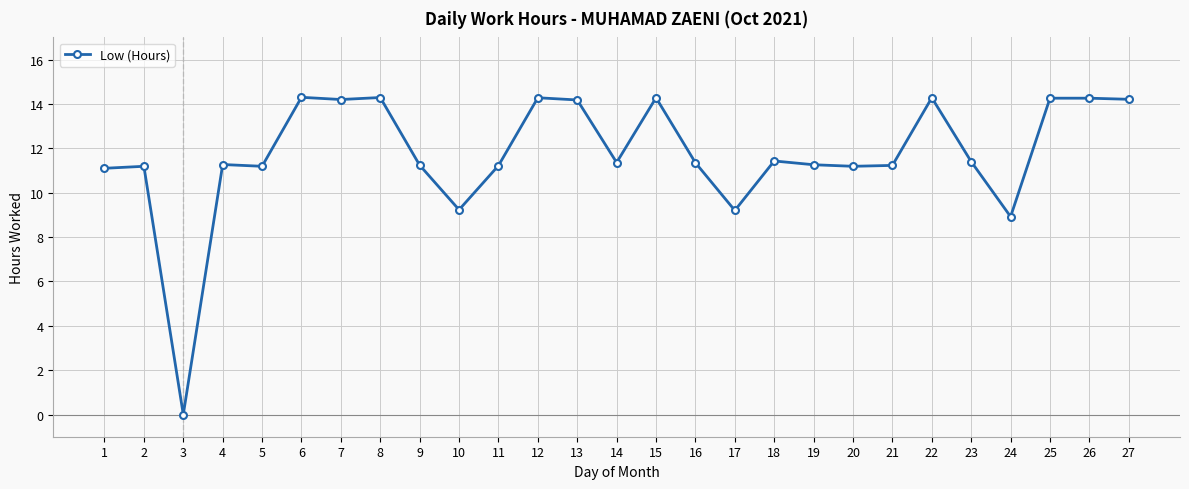

What is the difference between the maximum and minimum values?

14.3